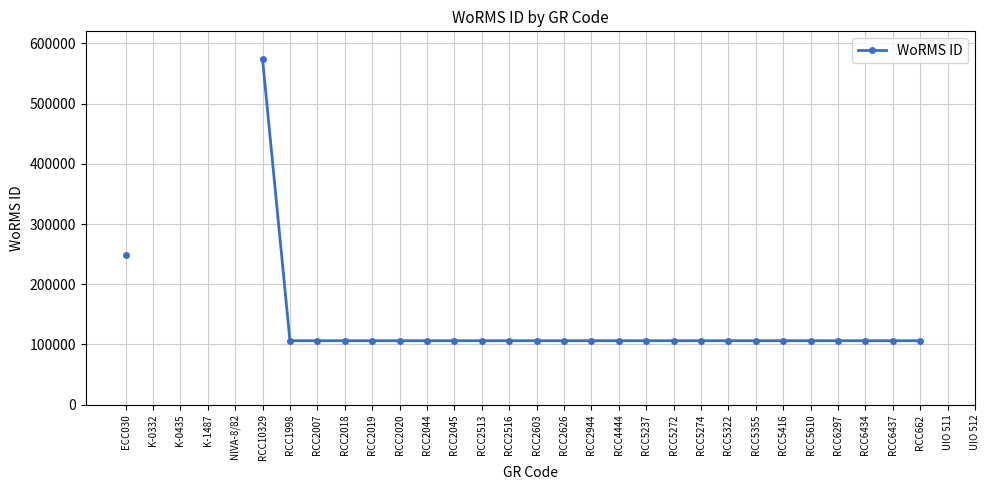

How many distinct data groups are displayed?

1